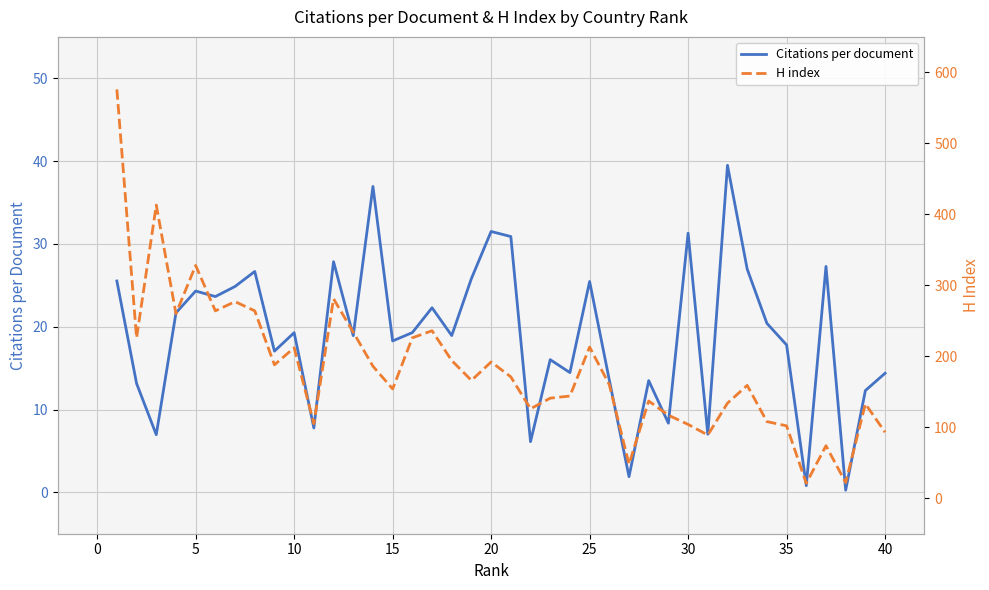

What is the difference between the maximum and minimum values in the H index series?

555.0